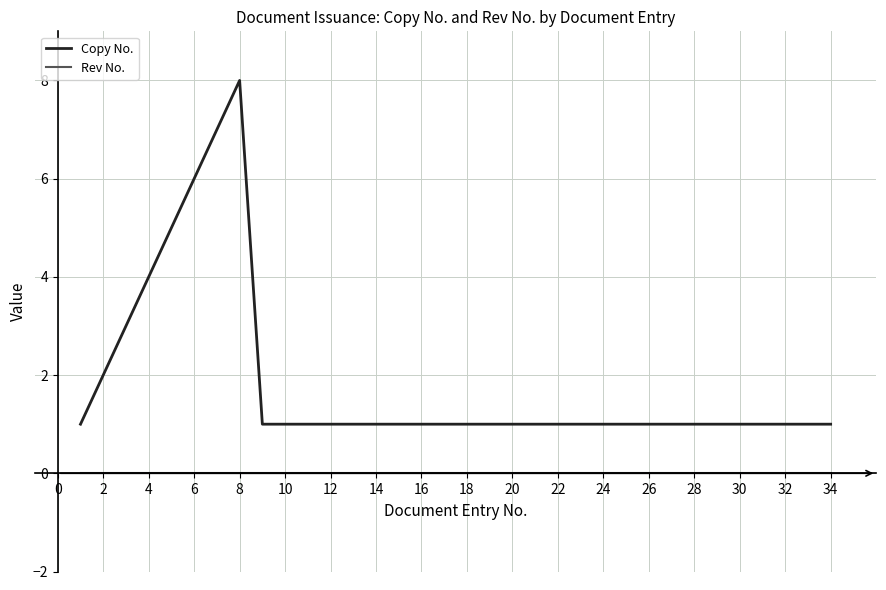

How many Copy No. values are between 1 and 2?

28